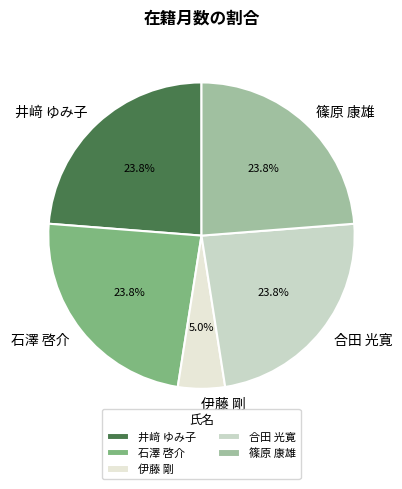

What is the total percentage of 井﨑 ゆみ子 and 伊藤 剛?

28.7%